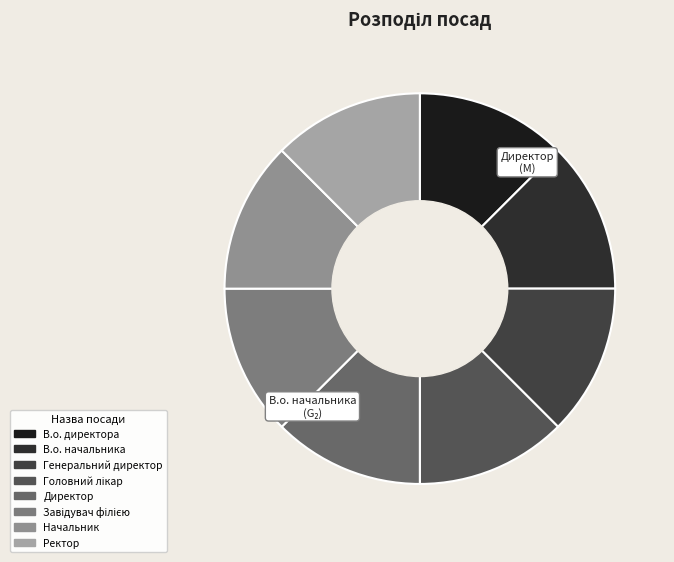

How many slices are in this pie chart?

8